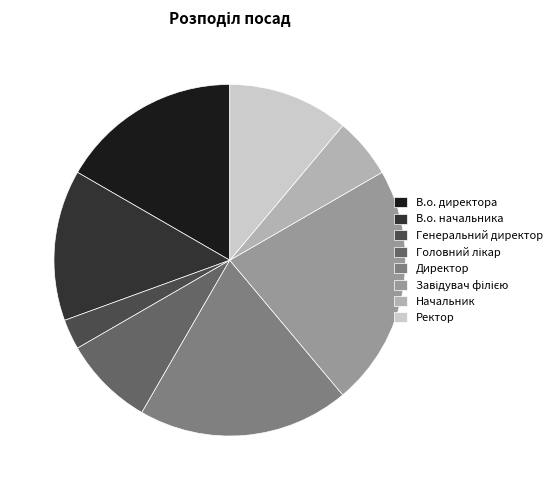

True or false: В.о. начальника accounts for 14% of the total.

True